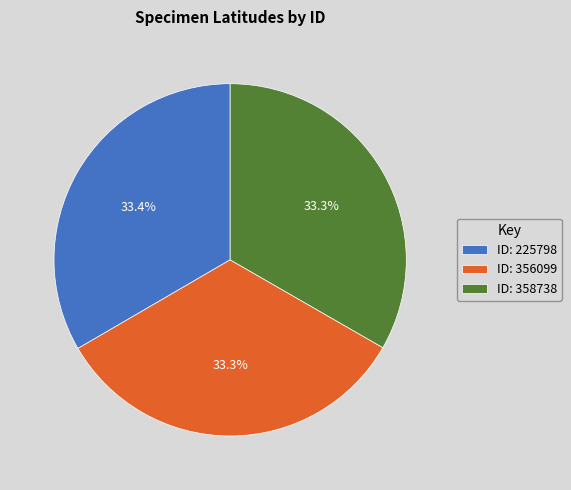

Do ID: 225798 and ID: 356099 together represent more than half of the pie?

Yes